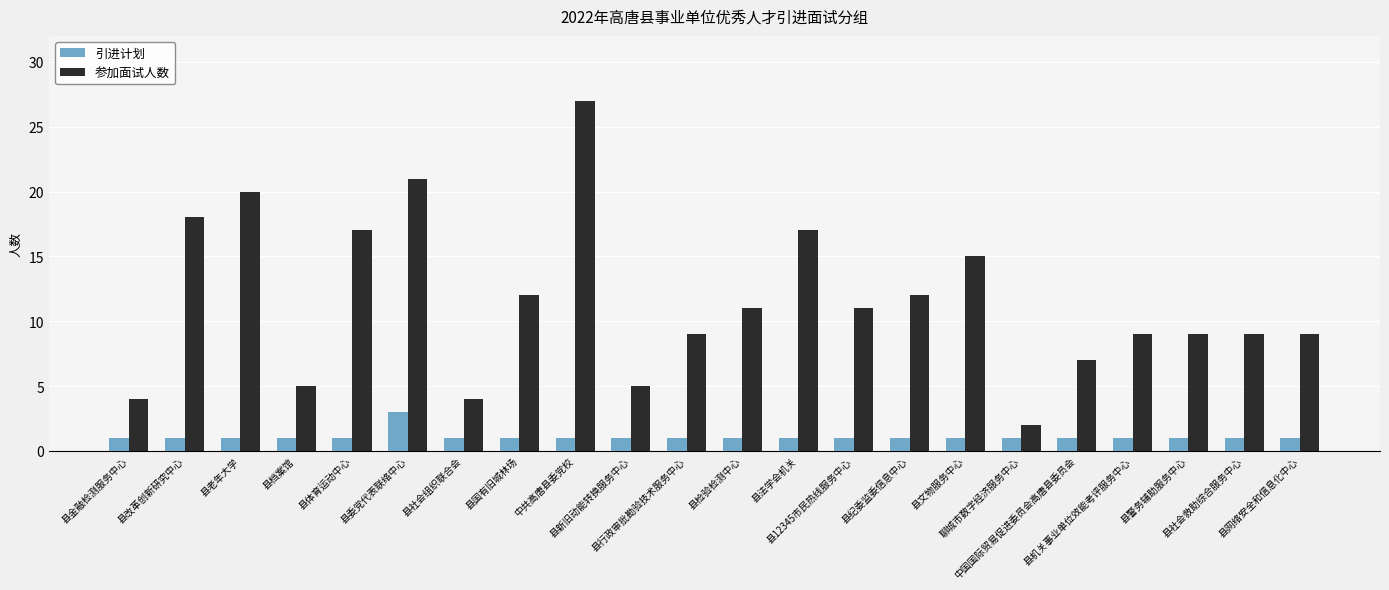

Reading right to left, extract all data points from this chart.

引进计划: 县网络安全和信息化中心=1	县社会救助综合服务中心=1	县警务辅助服务中心=1	县机关事业单位效能考评服务中心=1	中国国际贸易促进委员会高唐县委员会=1	聊城市数字经济服务中心=1	县文物服务中心=1	县纪委监委信息中心=1	县12345市民热线服务中心=1	县法学会机关=1	县检验检测中心=1	县行政审批勘验技术服务中心=1	县新旧动能转换服务中心=1	中共高唐县委党校=1	县国有旧城林场=1	县社会组织联合会=1	县委党代表联络中心=3	县体育运动中心=1	县档案馆=1	县老年大学=1	县改革创新研究中心=1	县金融检测服务中心=1
参加面试人数: 县网络安全和信息化中心=9	县社会救助综合服务中心=9	县警务辅助服务中心=9	县机关事业单位效能考评服务中心=9	中国国际贸易促进委员会高唐县委员会=7	聊城市数字经济服务中心=2	县文物服务中心=15	县纪委监委信息中心=12	县12345市民热线服务中心=11	县法学会机关=17	县检验检测中心=11	县行政审批勘验技术服务中心=9	县新旧动能转换服务中心=5	中共高唐县委党校=27	县国有旧城林场=12	县社会组织联合会=4	县委党代表联络中心=21	县体育运动中心=17	县档案馆=5	县老年大学=20	县改革创新研究中心=18	县金融检测服务中心=4